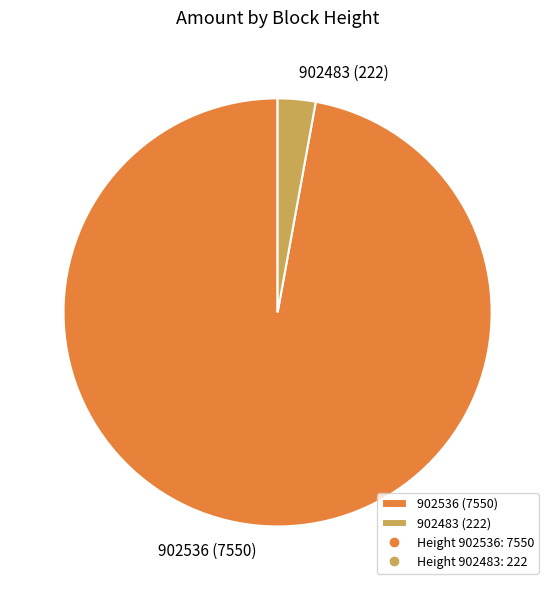

Is the sum of 902536 and 902483 greater than half?

Yes